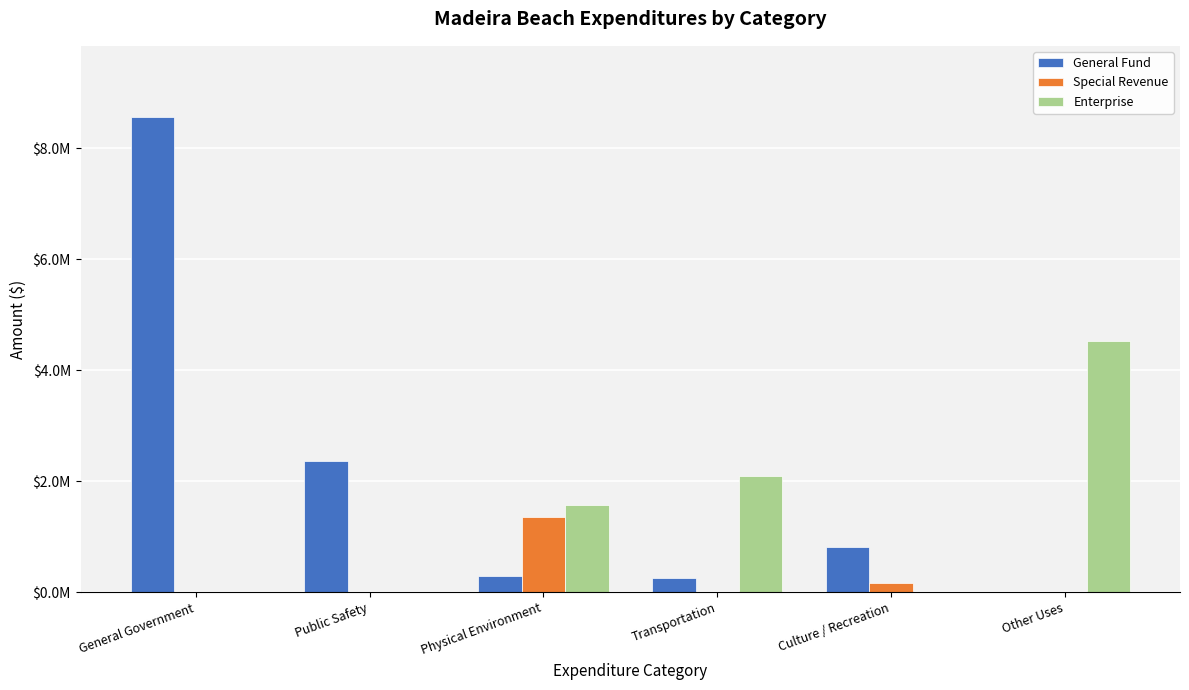

Rank the series by their average value, from highest to lowest.

General Fund, Enterprise, Special Revenue